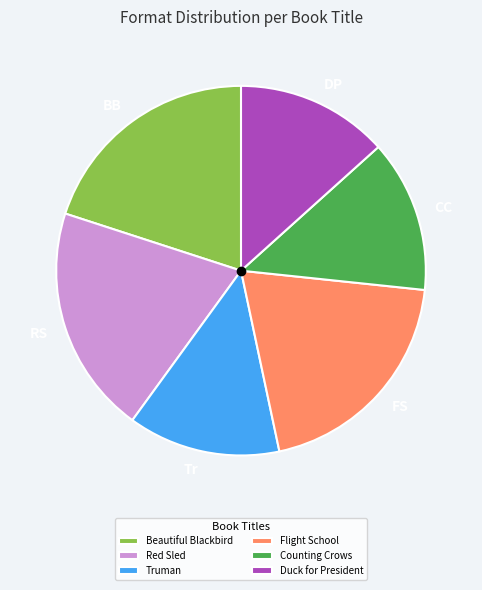

Does Duck for President account for over 50% of the chart?

No